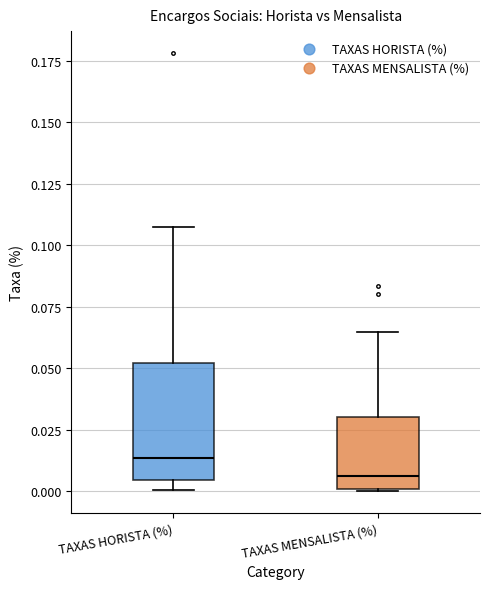

Reading left to right, transcribe this box plot: for each box, give where its median line is, the range the box spans, and where its two whiskers end, as read against the y-axis. The values are not printed on the chart, so give them approximately, as read against the axis.

TAXAS HORISTA (%): median 0.015, box 0.005 to 0.050, whiskers 0.000 to 0.110
TAXAS MENSALISTA (%): median 0.005, box 0.000 to 0.030, whiskers 0.000 to 0.065